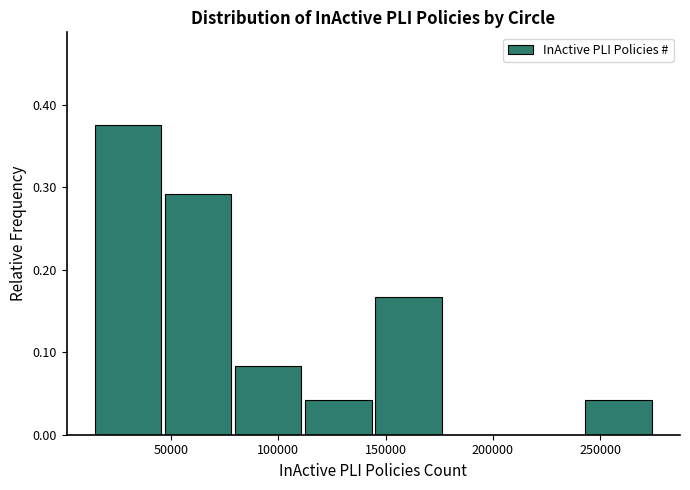

Which range on the x-axis has the tallest bar?

15000 to 45000